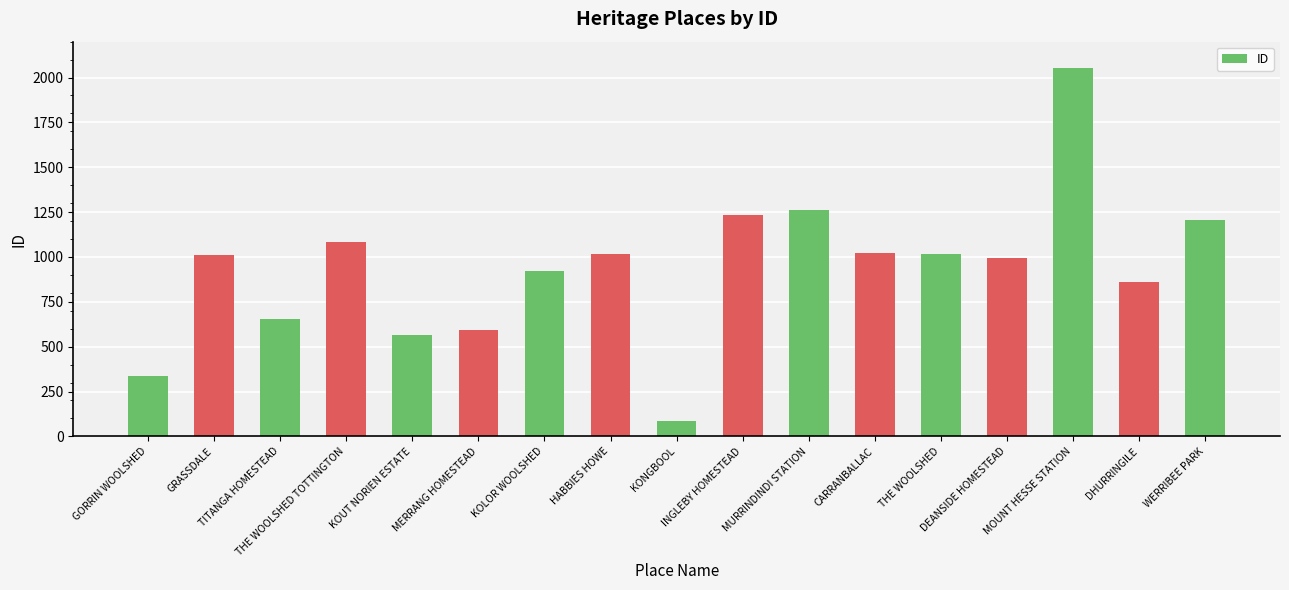

Which category has the lowest value across all series?

KONGBOOL